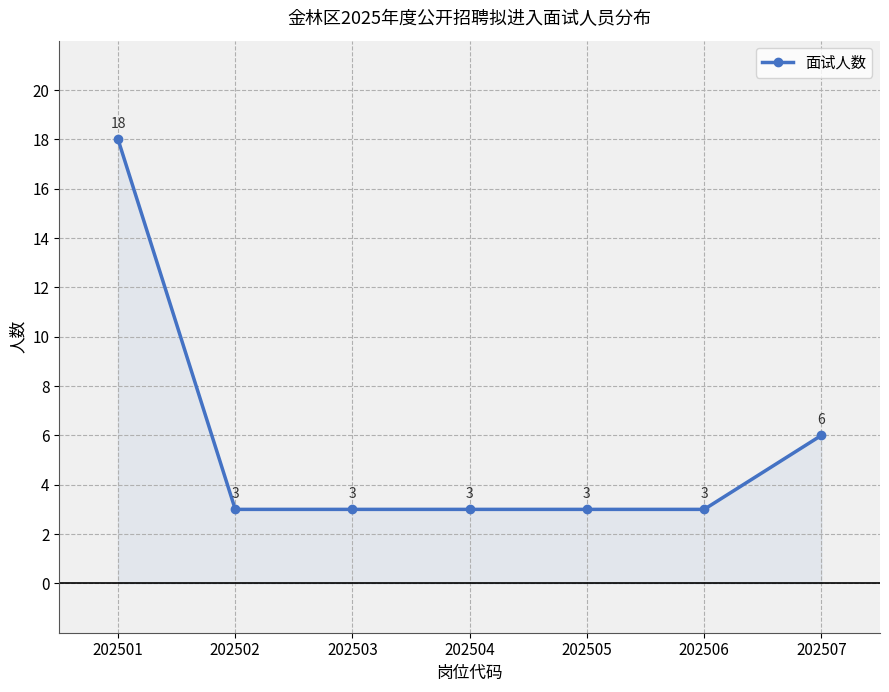

What is the smallest value displayed?

3